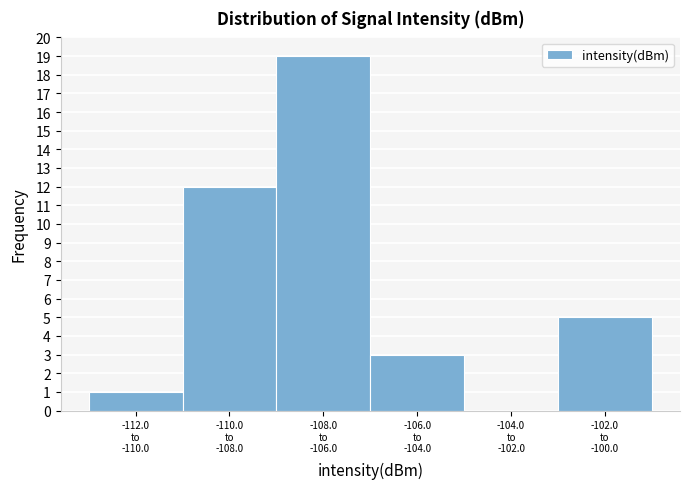

What is the greatest value displayed?

19